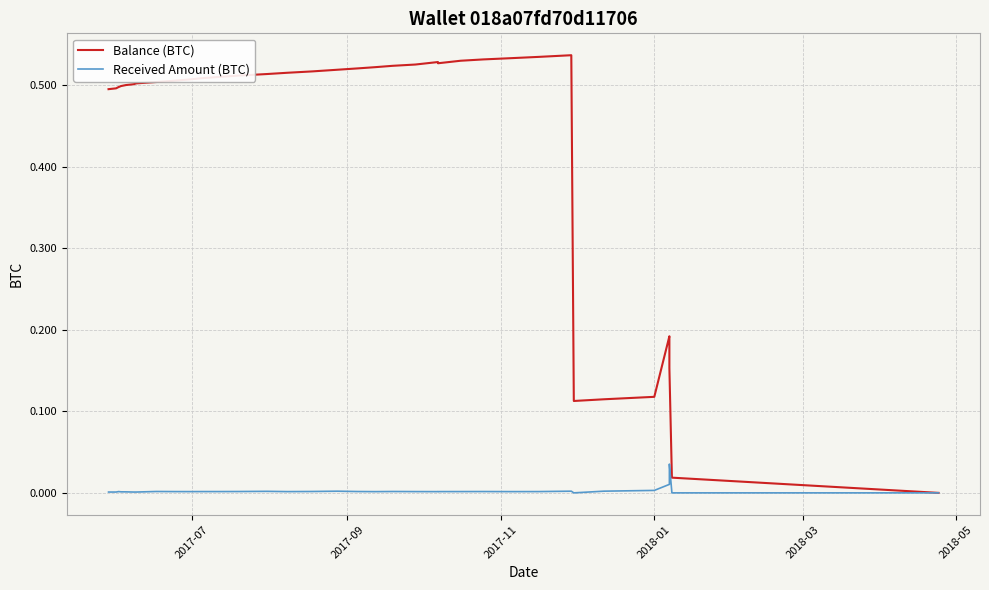

List the series in order of their overall mean, lowest first.

Received Amount (BTC), Balance (BTC)